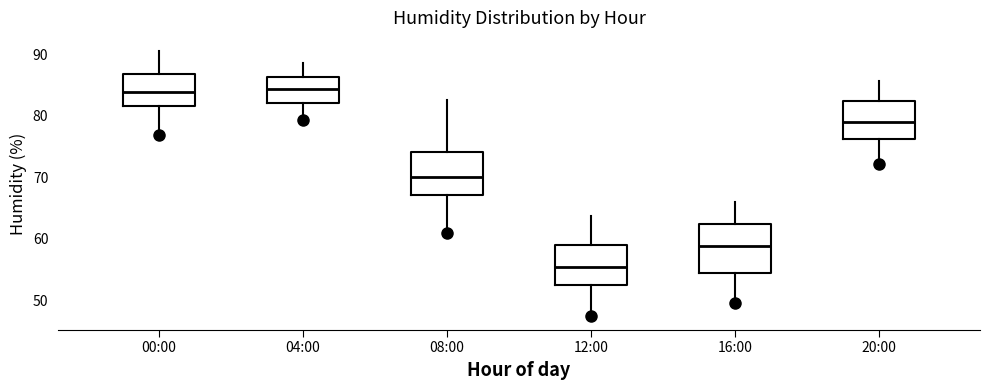

Reading left to right, read every box against the y-axis: the position of its median line, the range the box covers, and the ends of its whiskers. The values are not printed on the chart, so give them approximately, as read against the axis.

00:00: median 84, box 82 to 87, whiskers 77 to 91
04:00: median 84, box 82 to 86, whiskers 79 to 89
08:00: median 70, box 67 to 74, whiskers 61 to 83
12:00: median 55, box 53 to 59, whiskers 47 to 64
16:00: median 59, box 55 to 62, whiskers 50 to 66
20:00: median 79, box 76 to 82, whiskers 72 to 86